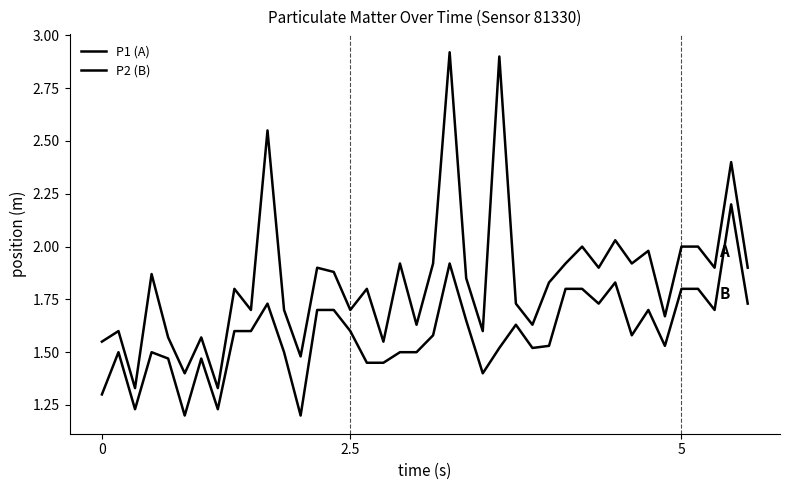

How many lines are shown in the chart?

2